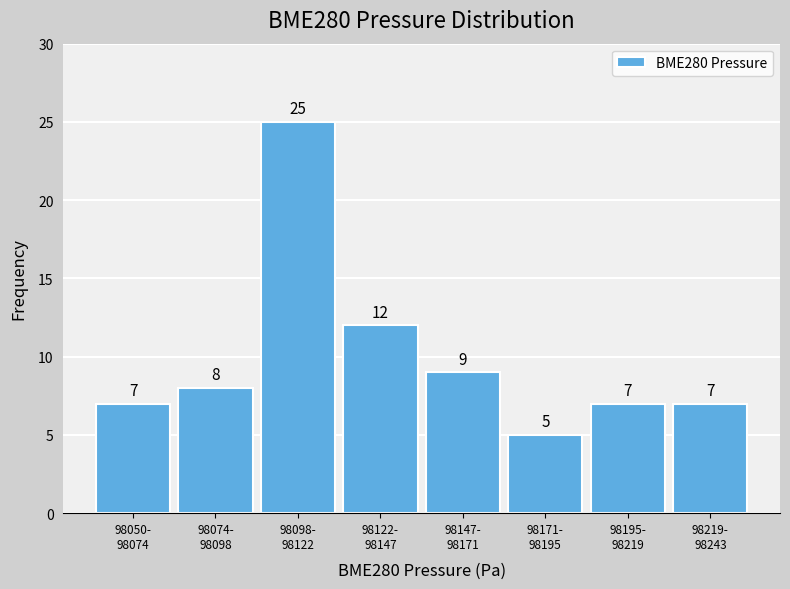

Reading left to right, transcribe all the data shown in this chart.

7	8	25	12	9	5	7	7